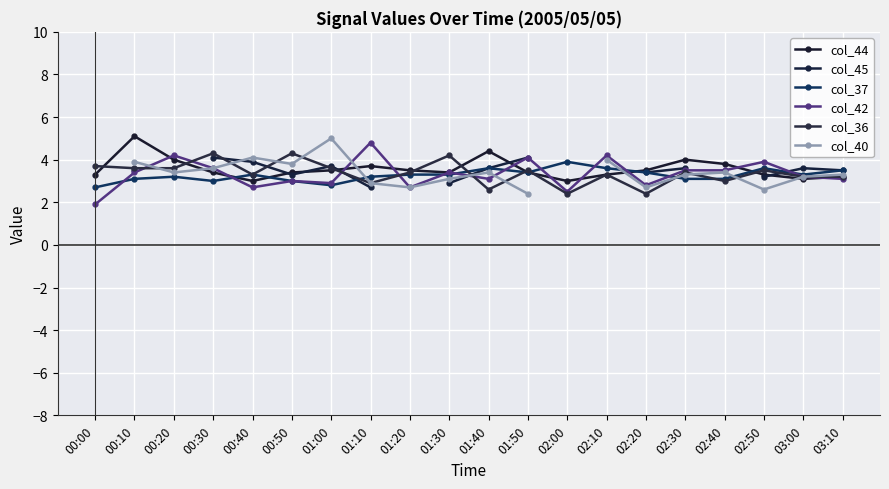

Which label corresponds to the smallest value in the chart?

00:00